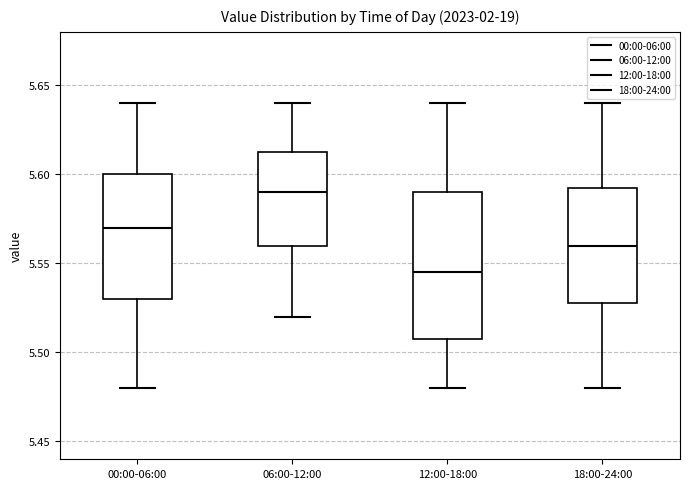

Where is the lower edge of the box for 00:00-06:00 on the y-axis? The values are not printed on the chart, so give them approximately, as read against the axis.

5.530